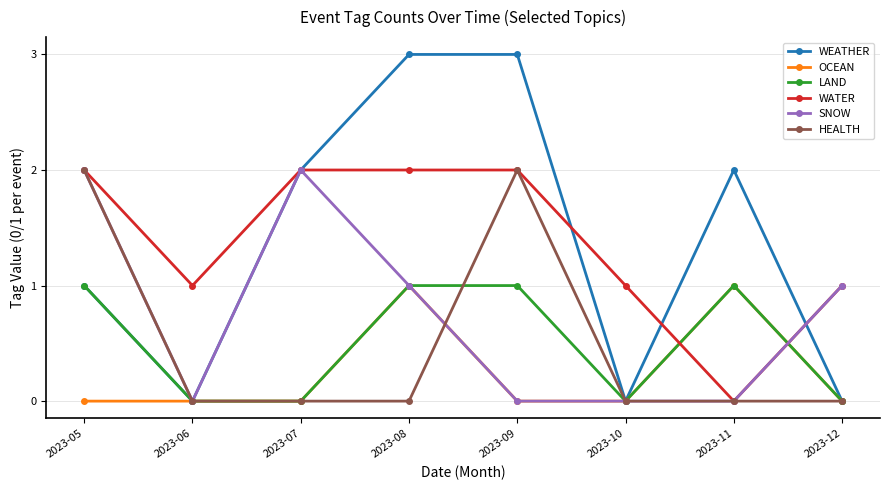

True or false: LAND has a value of 0 at 2023-10.

True